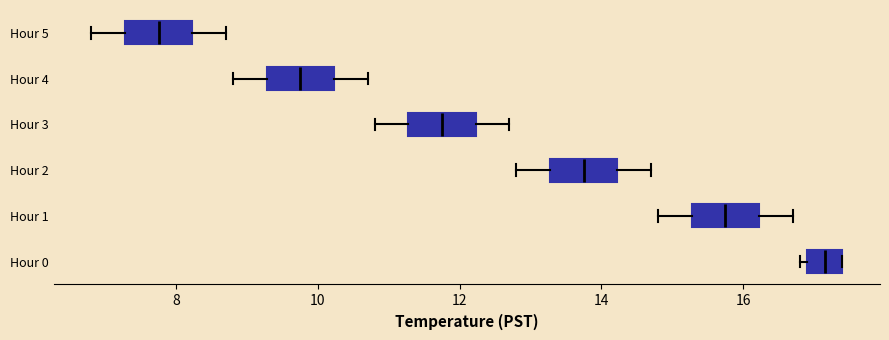

Where is the right edge of the box for Hour 4 on the x-axis? The values are not printed on the chart, so give them approximately, as read against the axis.

10.2